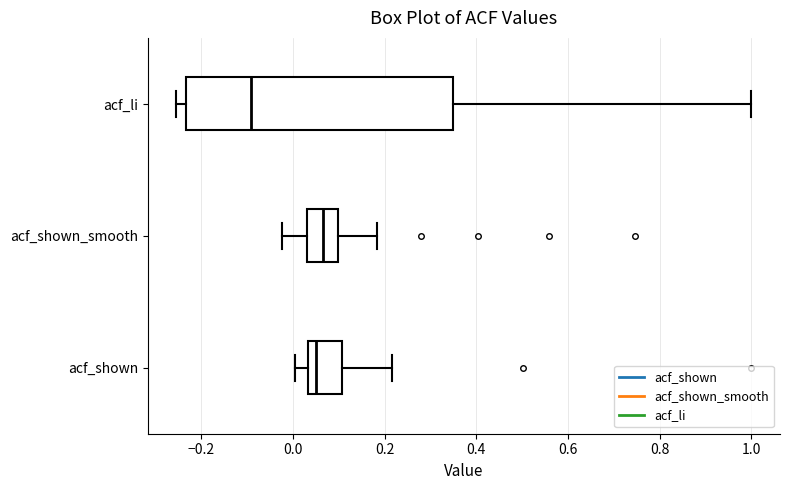

Reading bottom to top, transcribe this box plot: for each box, give where its median line is, the range the box spans, and where its two whiskers end, as read against the x-axis. The values are not printed on the chart, so give them approximately, as read against the axis.

acf_shown: median 0.06, box 0.04 to 0.10, whiskers 0.00 to 0.22
acf_shown_smooth: median 0.06, box 0.02 to 0.10, whiskers -0.02 to 0.18
acf_li: median -0.10, box -0.24 to 0.34, whiskers -0.26 to 1.00